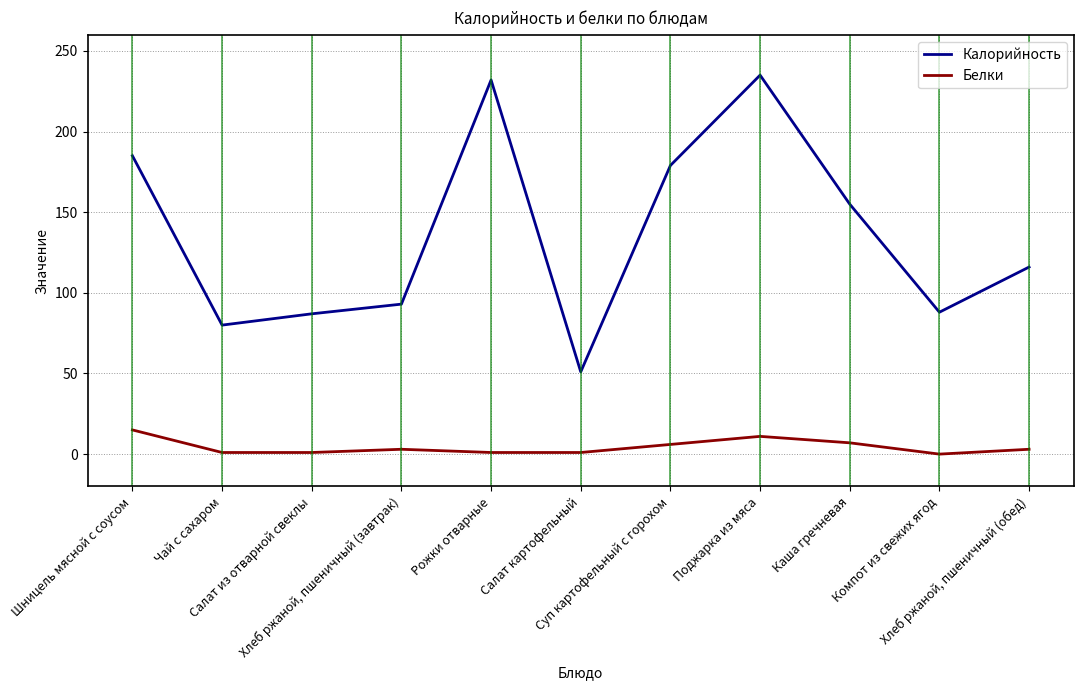

Which category has the highest value in the Калорийность series?

Поджарка из мяса